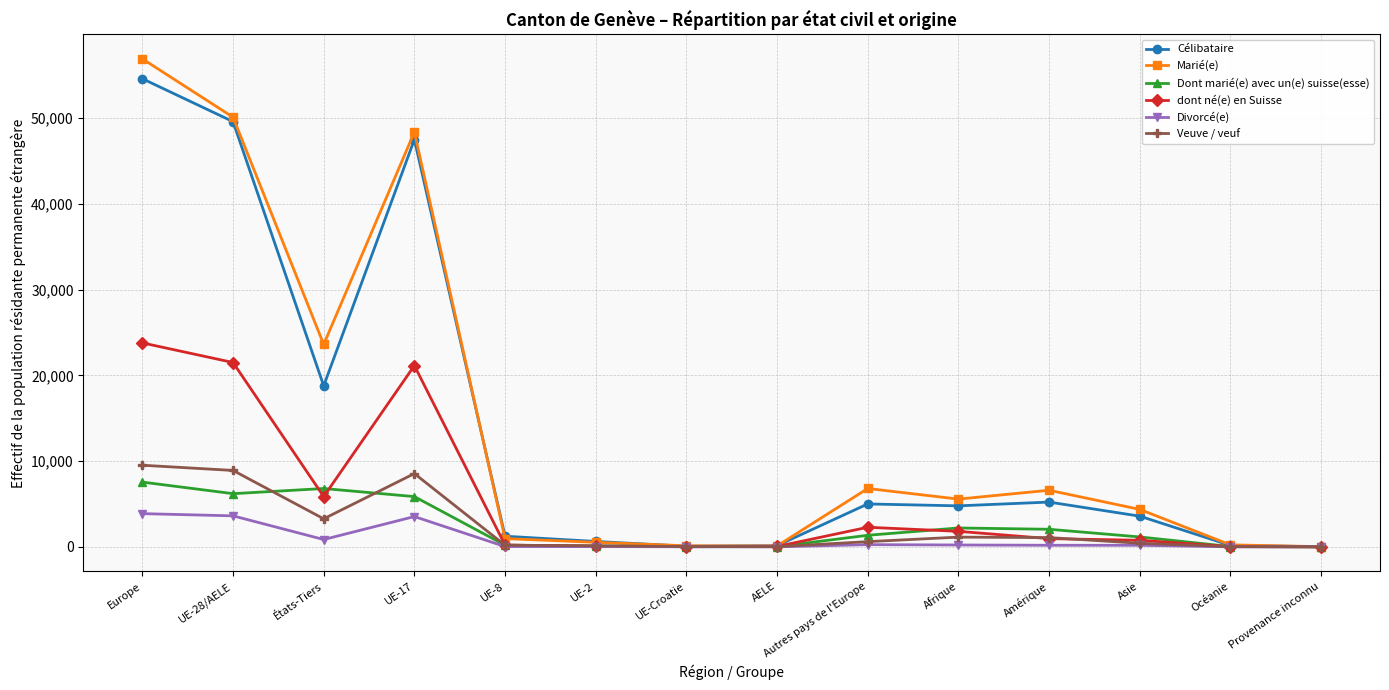

Is this an area chart (filled region under the line)?

No